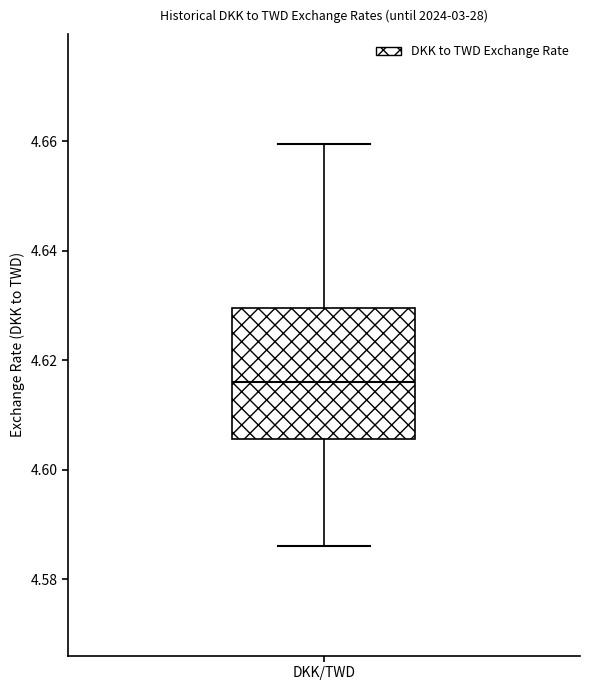

Where is the upper edge of the box for DKK/TWD on the y-axis? The values are not printed on the chart, so give them approximately, as read against the axis.

4.630